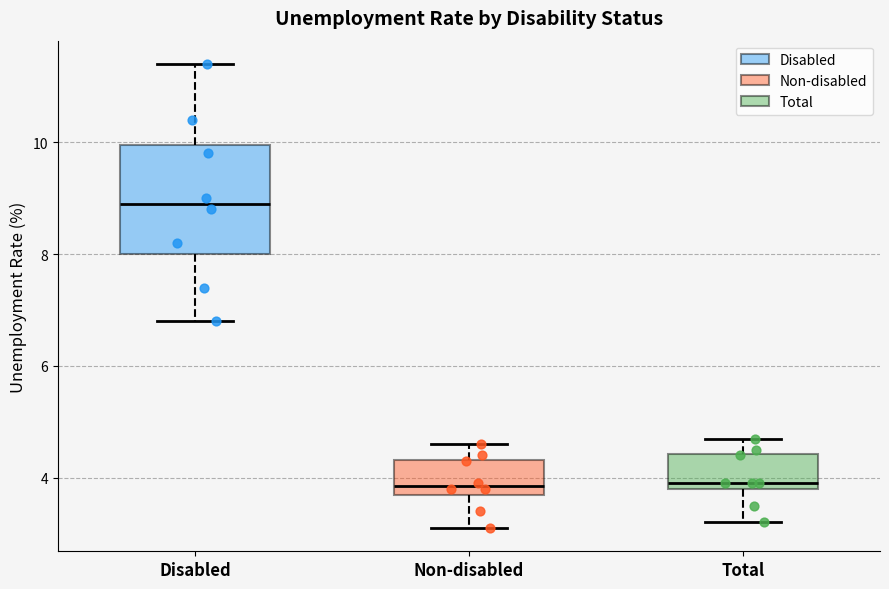

Which box has the highest median line?

Disabled